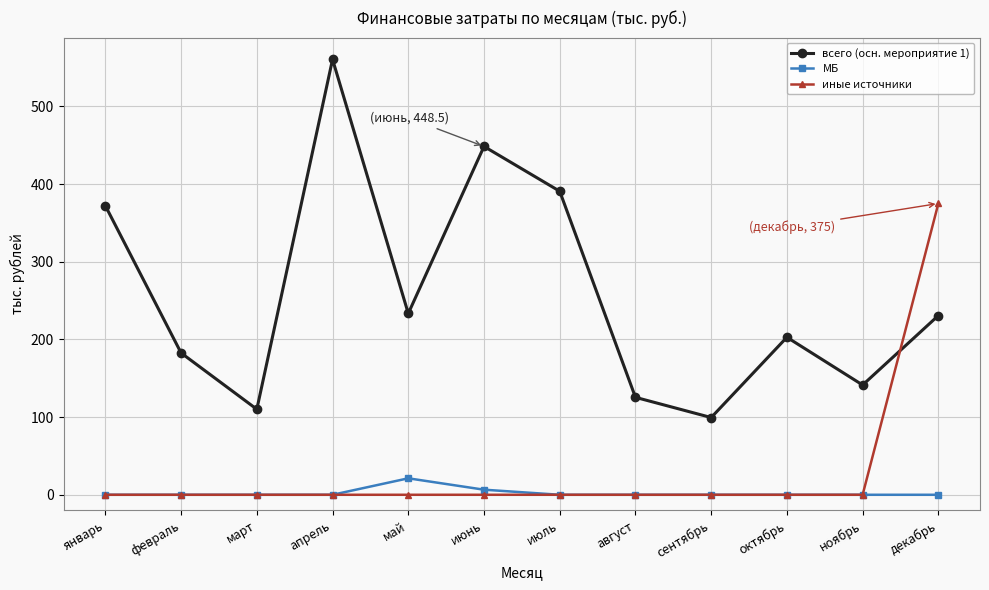

At which category is the sum across all series the highest?

декабрь